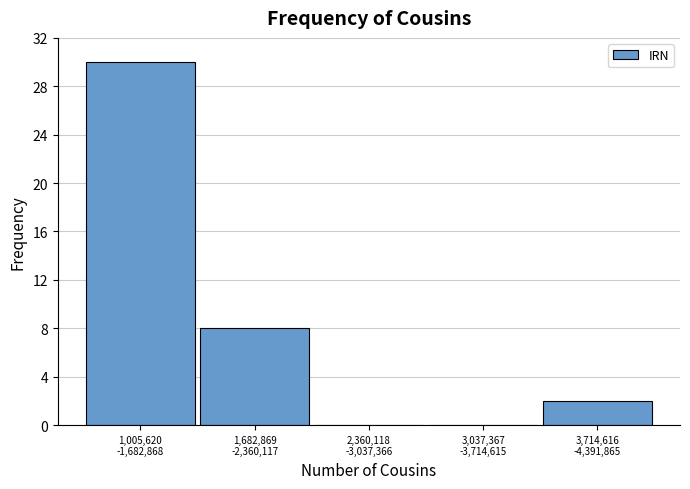

What is the sum of all values?

40